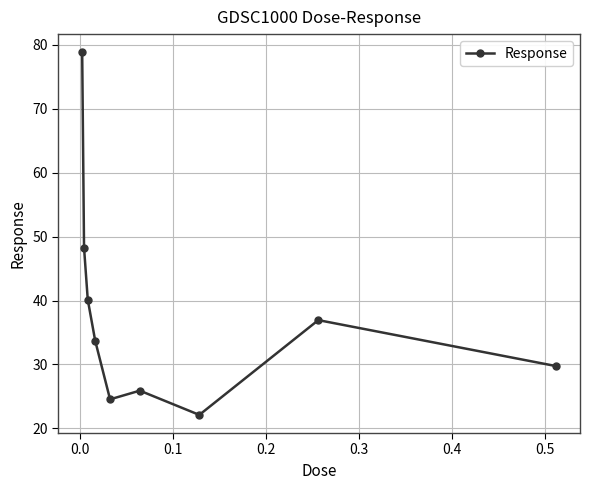

How many categories are shown in the chart?

9